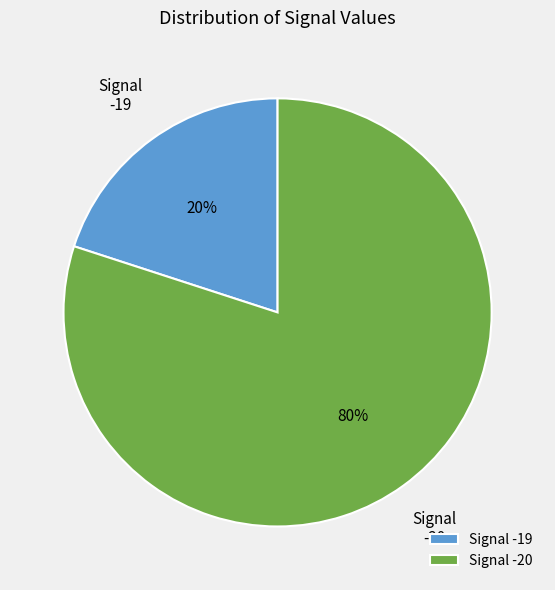

What percentage is the -20 slice, to the nearest percent?

80%